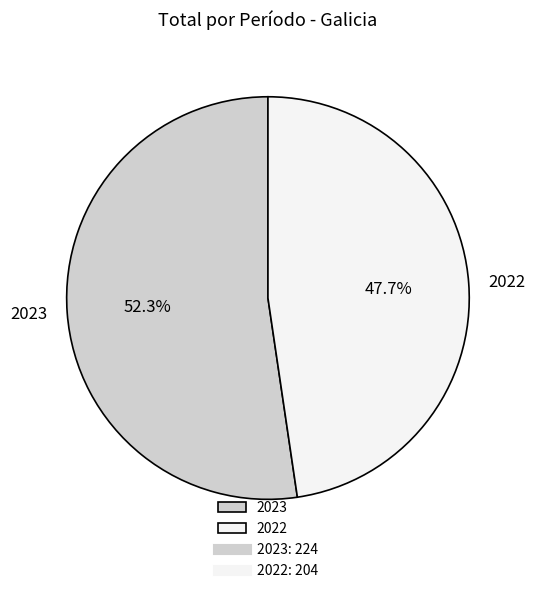

Which has a higher value, 2022 or 2023?

2023